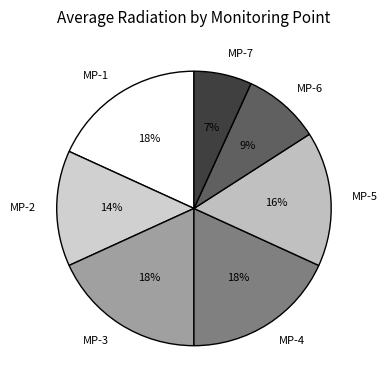

Which category has the smallest portion of the pie?

MP-7